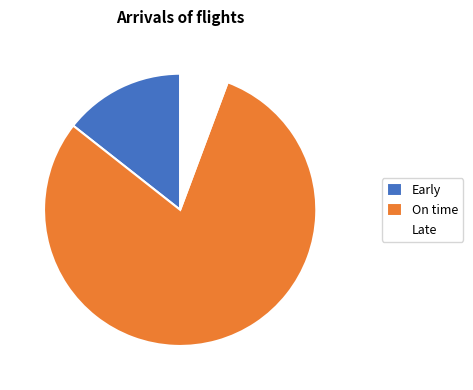

Between On time and Late, which is larger?

On time